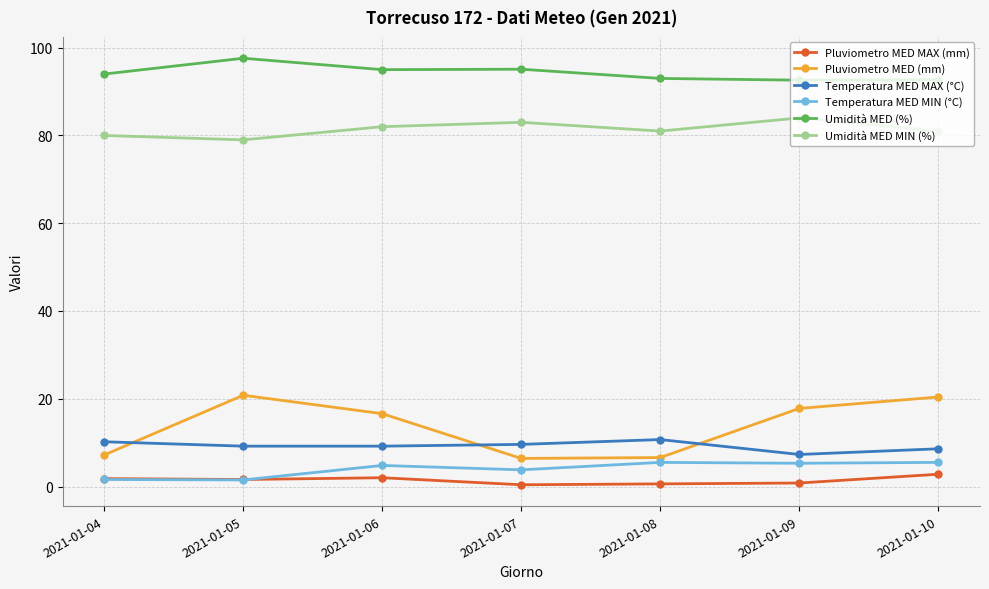

What is the sum of the Pluviometro MED MAX (mm) values at 2021-01-06 and 2021-01-10?

4.8